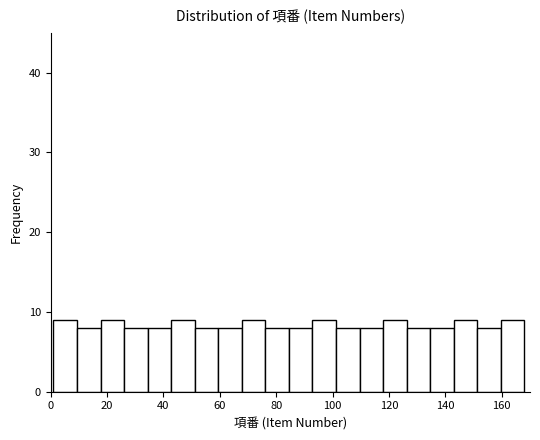

Reading left to right, transcribe this chart: for each bar, give the range it covers on the x-axis and its height. Neither the bar edges nor the heights are printed on the chart, so give them approximately, as read against the axes.

2 to 10: 9
10 to 18: 8
18 to 26: 9
26 to 34: 8
34 to 42: 8
42 to 52: 9
52 to 60: 8
60 to 68: 8
68 to 76: 9
76 to 84: 8
84 to 92: 8
92 to 102: 9
102 to 110: 8
110 to 118: 8
118 to 126: 9
126 to 134: 8
134 to 142: 8
142 to 152: 9
152 to 160: 8
160 to 168: 9